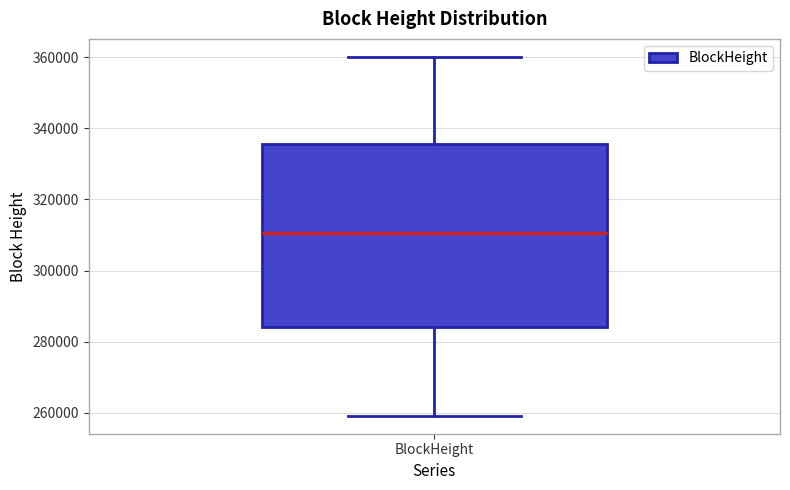

Transcribe this box plot: give where the median line is, the range the box spans, and where the two whiskers end, as read against the y-axis. The values are not printed on the chart, so give them approximately, as read against the axis.

median 310000, box 284000 to 336000, whiskers 260000 to 360000